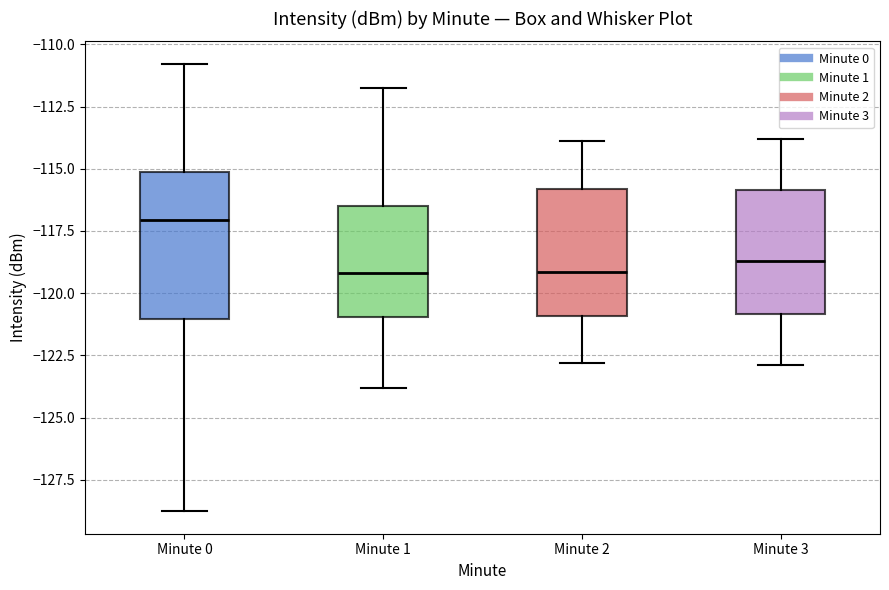

Reading left to right, read every box against the y-axis: the position of its median line, the range the box covers, and the ends of its whiskers. The values are not printed on the chart, so give them approximately, as read against the axis.

Minute 0: median -117.0, box -121.0 to -115.0, whiskers -129.0 to -111.0
Minute 1: median -119.0, box -121.0 to -116.5, whiskers -124.0 to -111.5
Minute 2: median -119.0, box -121.0 to -116.0, whiskers -123.0 to -114.0
Minute 3: median -118.5, box -121.0 to -116.0, whiskers -123.0 to -114.0